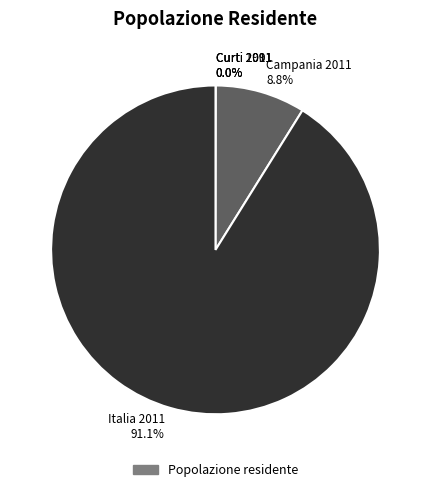

Is there any slice that represents more than half of the pie?

Yes